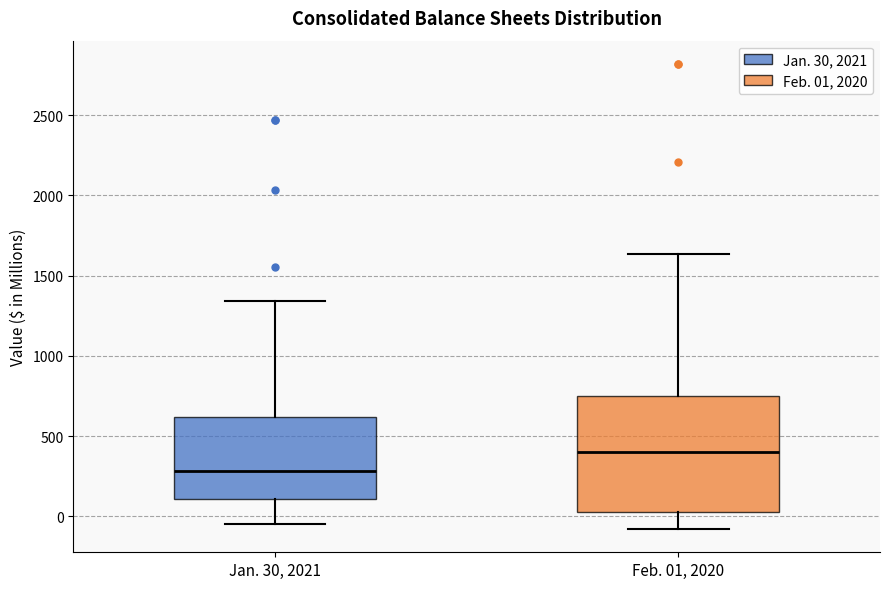

Reading left to right, transcribe this box plot: for each box, give where its median line is, the range the box spans, and where its two whiskers end, as read against the y-axis. The values are not printed on the chart, so give them approximately, as read against the axis.

Jan. 30, 2021: median 300, box 100 to 600, whiskers -50 to 1350
Feb. 01, 2020: median 400, box 50 to 750, whiskers -100 to 1650